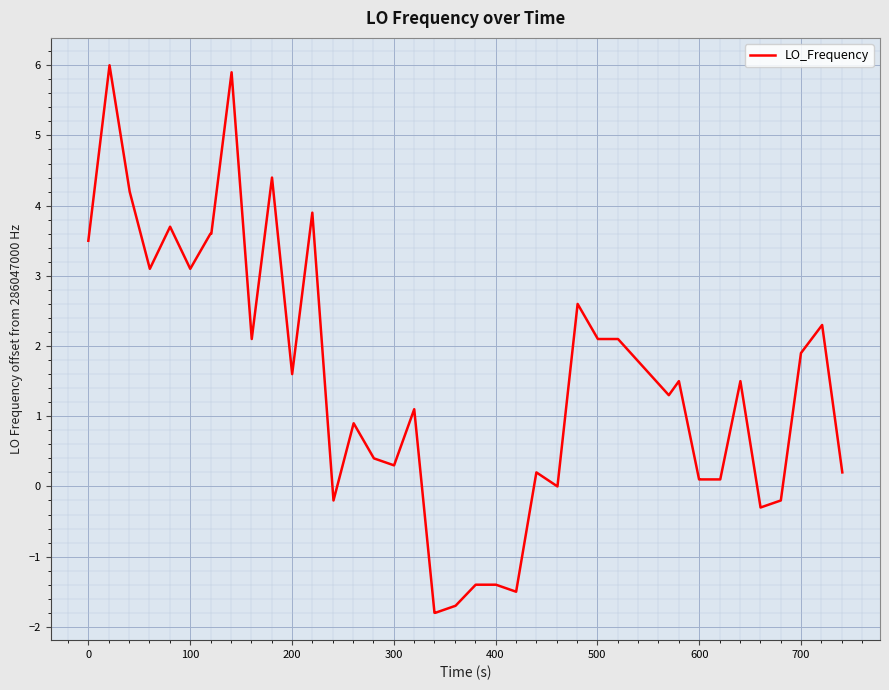

What is the difference between the maximum and minimum values?

7.8